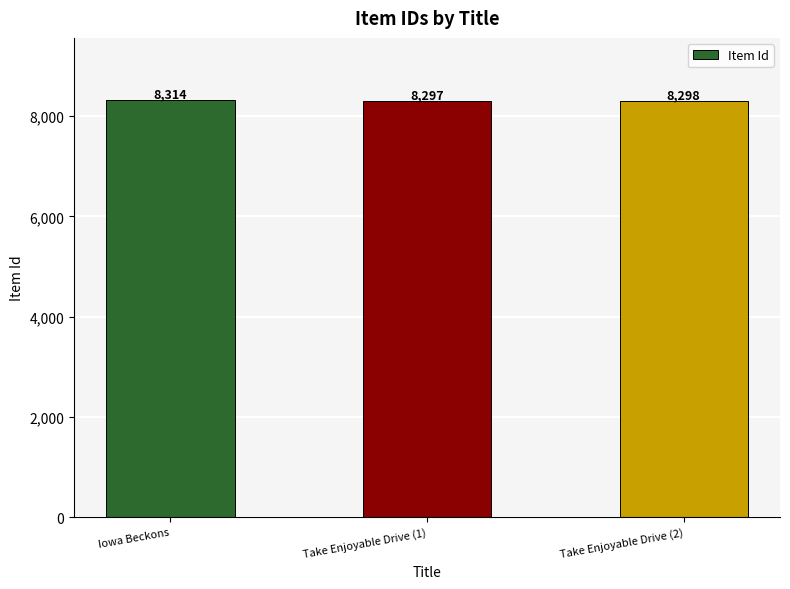

What position from the left is Take Enjoyable Drive (2)?

3